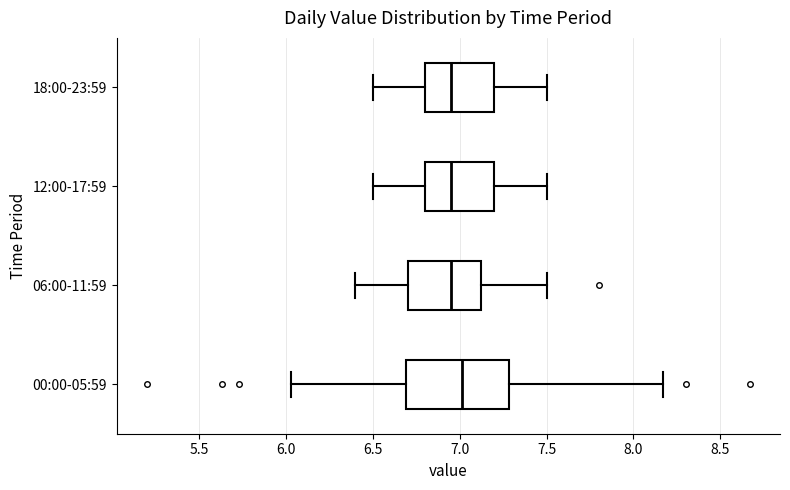

Comparing the boxes themselves (not the whiskers), which one is the widest?

00:00-05:59